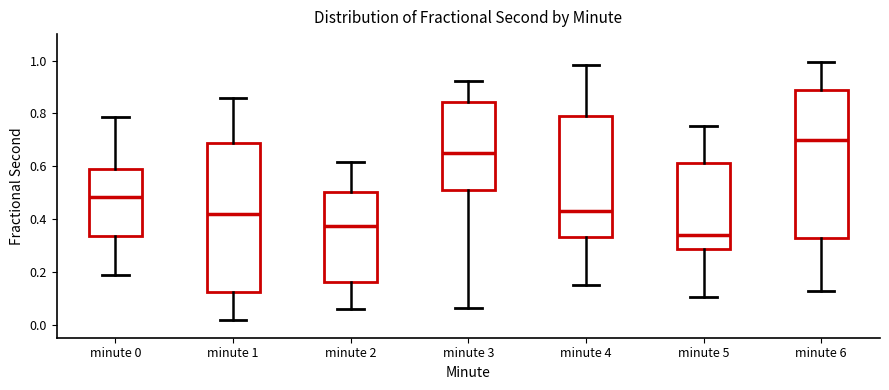

Reading left to right, read every box against the y-axis: the position of its median line, the range the box covers, and the ends of its whiskers. The values are not printed on the chart, so give them approximately, as read against the axis.

minute 0: median 0.48, box 0.34 to 0.58, whiskers 0.18 to 0.78
minute 1: median 0.42, box 0.12 to 0.68, whiskers 0.02 to 0.86
minute 2: median 0.38, box 0.16 to 0.50, whiskers 0.06 to 0.62
minute 3: median 0.64, box 0.50 to 0.84, whiskers 0.06 to 0.92
minute 4: median 0.42, box 0.34 to 0.78, whiskers 0.14 to 0.98
minute 5: median 0.34, box 0.28 to 0.62, whiskers 0.10 to 0.76
minute 6: median 0.70, box 0.32 to 0.88, whiskers 0.12 to 1.00